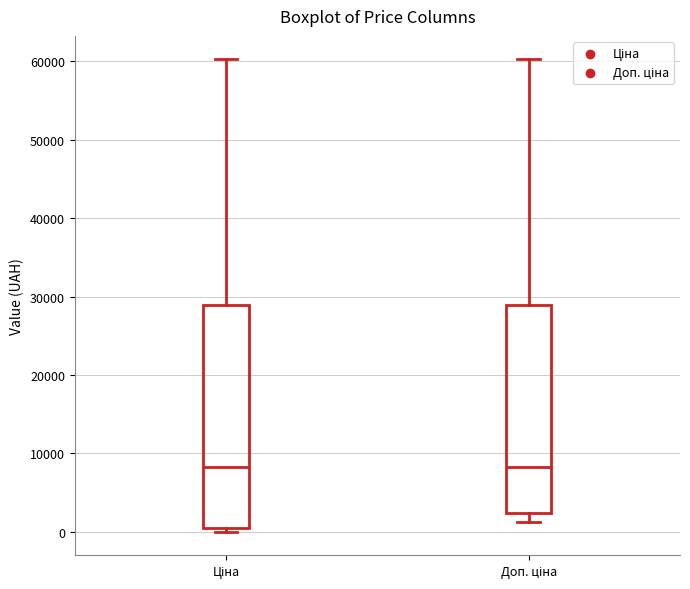

Comparing the boxes themselves (not the whiskers), which one is the tallest?

Ціна